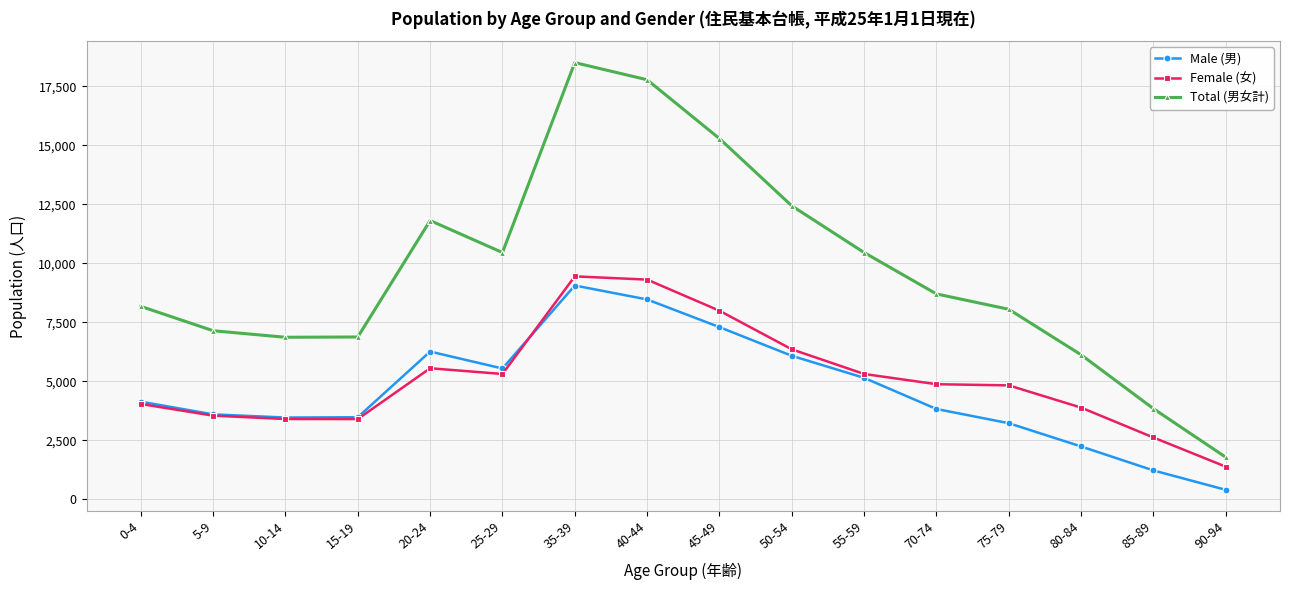

What position from the left is 75-79?

13